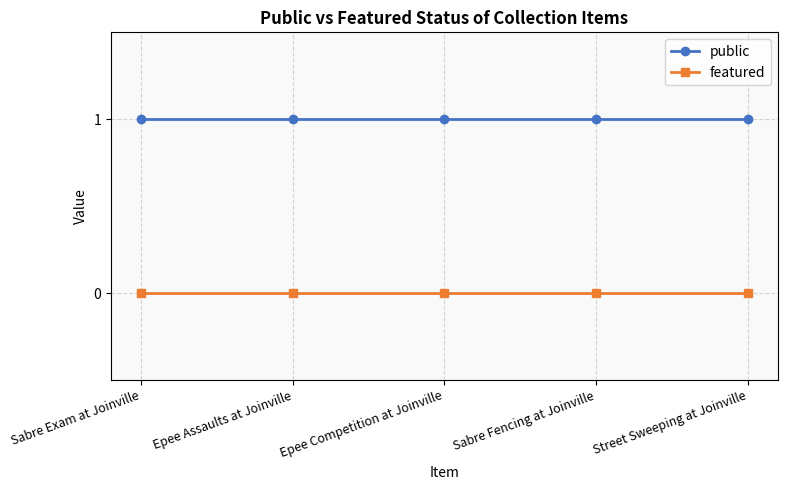

What is the label of the 5th point from the right?

Sabre Exam at Joinville